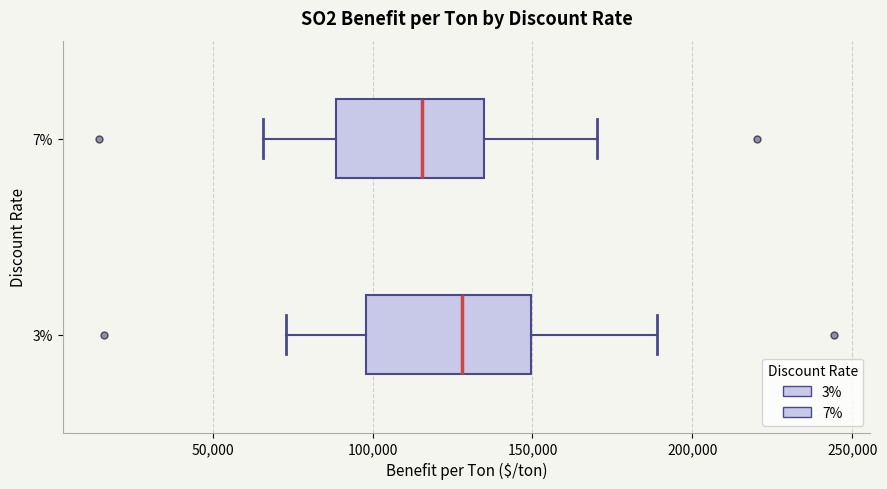

Comparing the boxes themselves (not the whiskers), which one is the widest?

3%